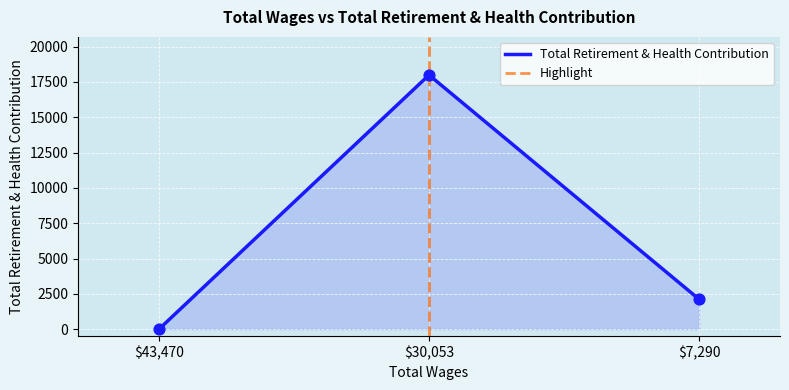

Between 7290.0 and 30053.0, which is larger?

30053.0